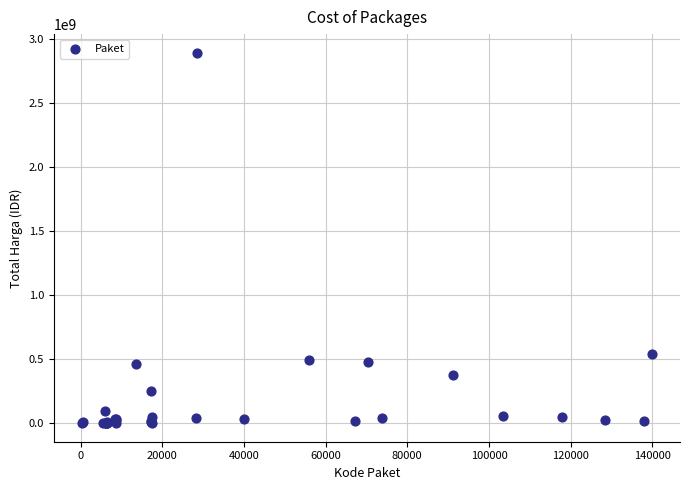

What Y value in the scatter plot is closest to 1446100000?

541071000